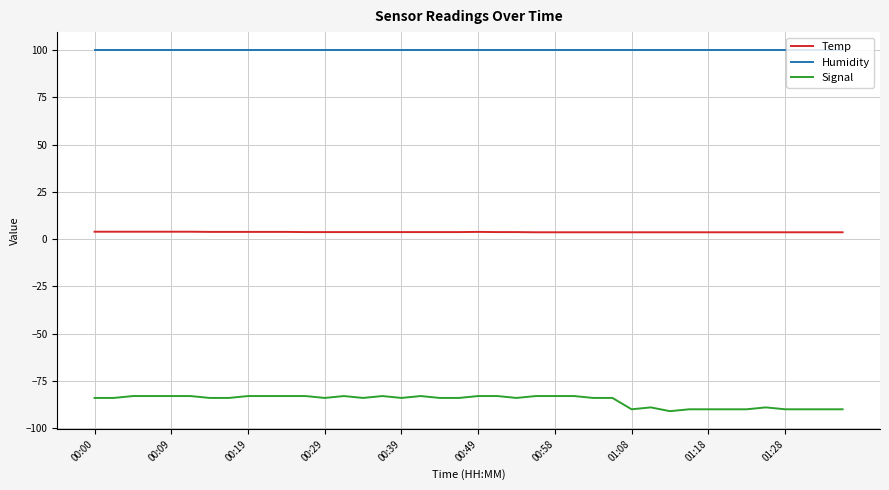

Which series has the largest range (max minus min)?

Signal